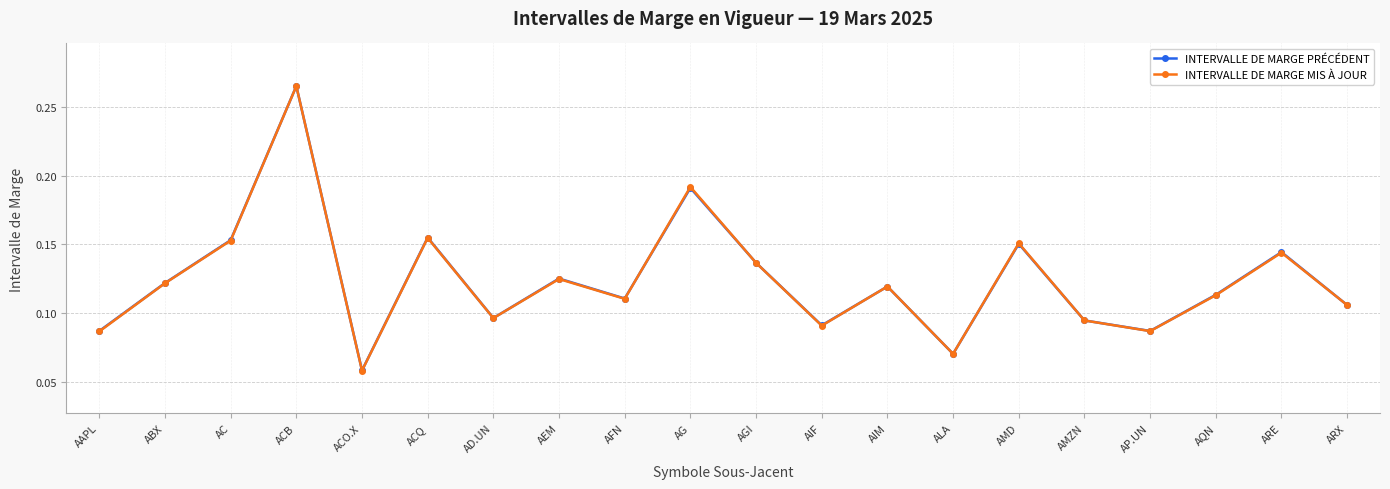

At which label does INTERVALLE DE MARGE MIS À JOUR reach its peak?

ACB